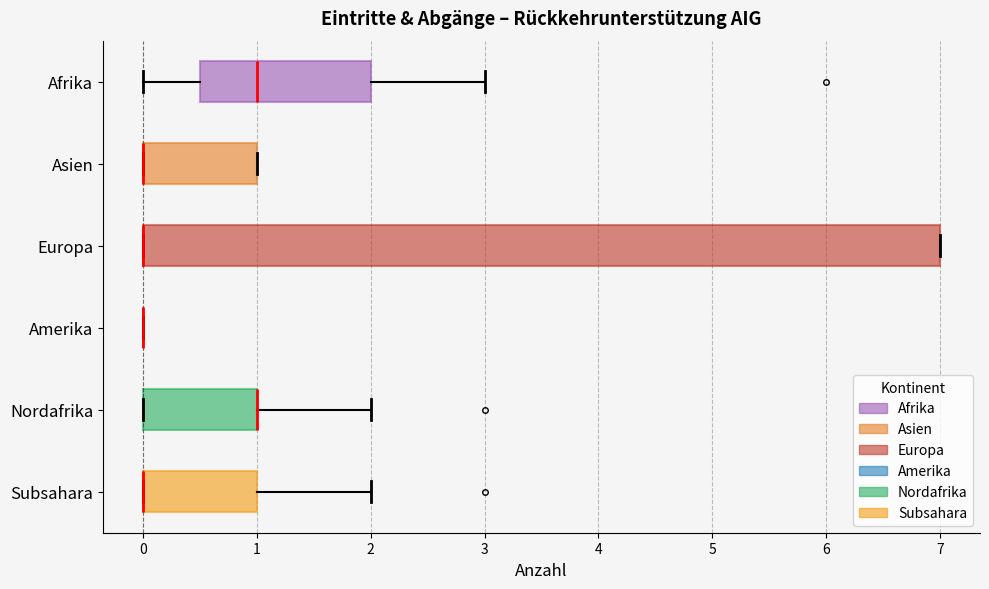

Where is the left edge of the box for Nordafrika on the x-axis? The values are not printed on the chart, so give them approximately, as read against the axis.

0.0